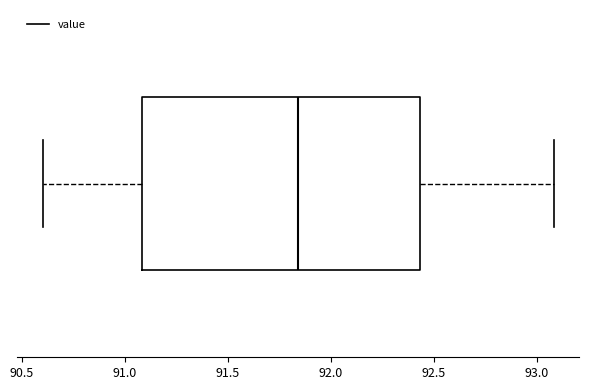

Where is the right edge of the box on the x-axis? The values are not printed on the chart, so give them approximately, as read against the axis.

92.45